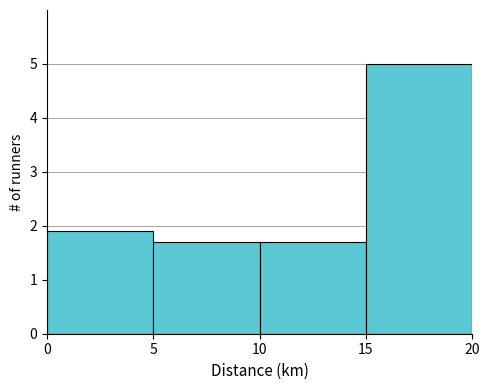

Reading left to right, list every bar in this chart as the range it spans on the x-axis followed by its height. The values are not printed on the chart, so give them approximately, as read against the axis.

0 to 5: 1.9
5 to 10: 1.7
10 to 15: 1.7
15 to 20: 5.0